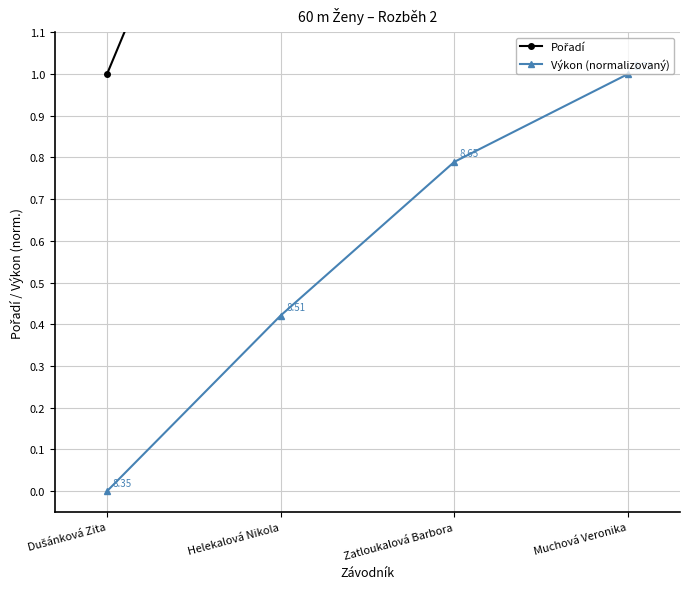

Which series has the largest total across all categories?

Pořadí